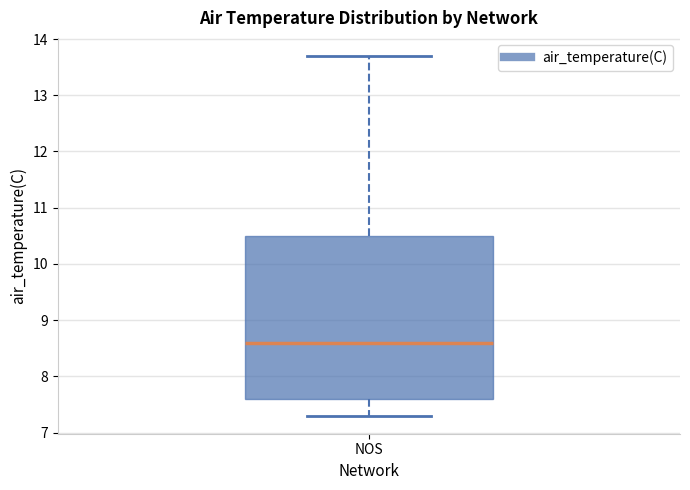

Transcribe this box plot: give where the median line is, the range the box spans, and where the two whiskers end, as read against the y-axis. The values are not printed on the chart, so give them approximately, as read against the axis.

median 8.6, box 7.6 to 10.5, whiskers 7.3 to 13.7